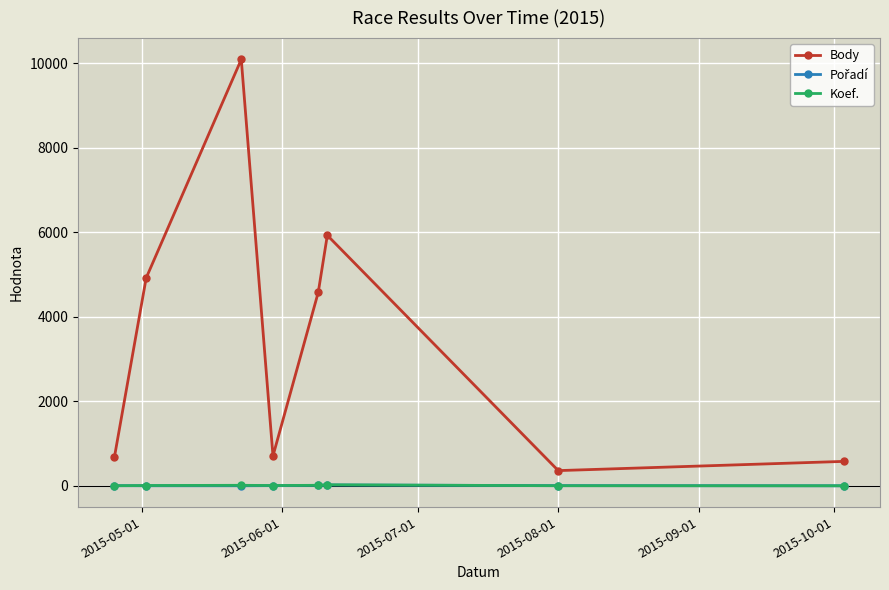

What is the sum of all Body values?

27863